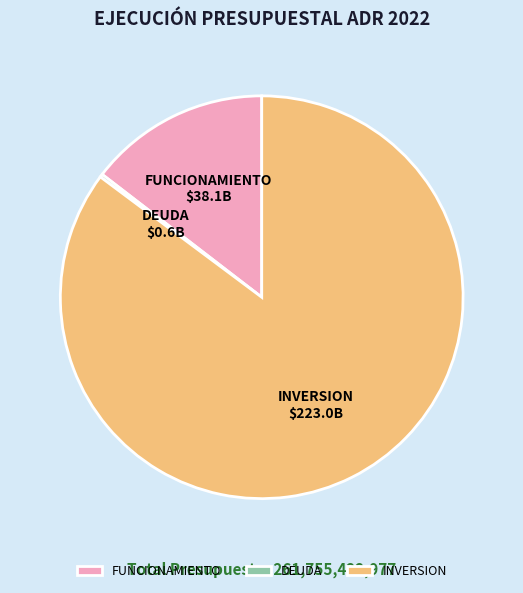

What is the largest slice in the pie chart?

INVERSION